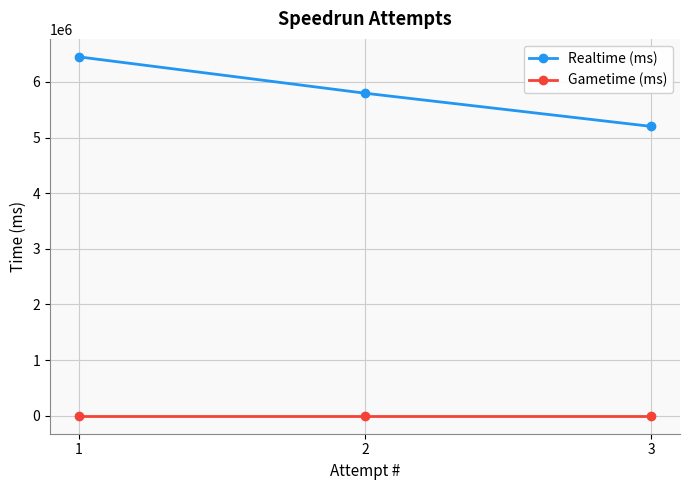

Reading left to right, what are all the values shown in this chart?

Realtime (ms): 1=6449617	2=5796004	3=5199334
Gametime (ms): 1=0	2=0	3=0